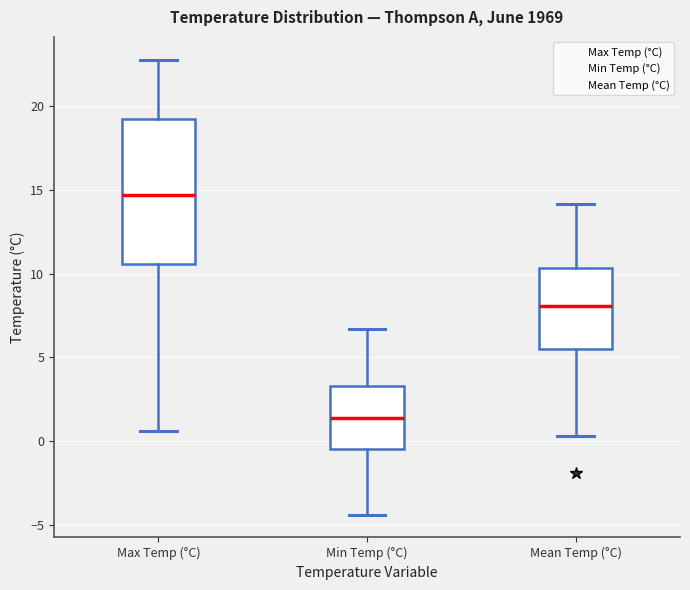

Where is the lower edge of the box for Max Temp (°C) on the y-axis? The values are not printed on the chart, so give them approximately, as read against the axis.

10.5